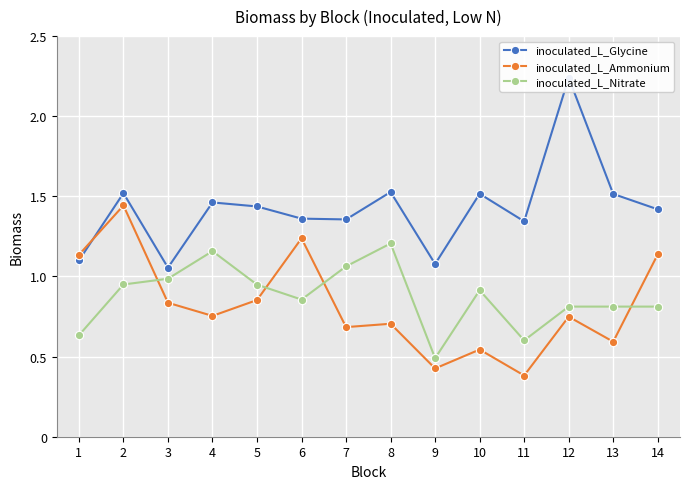

What is the difference between the maximum and second lowest values in the inoculated_L_Ammonium series?

1.0